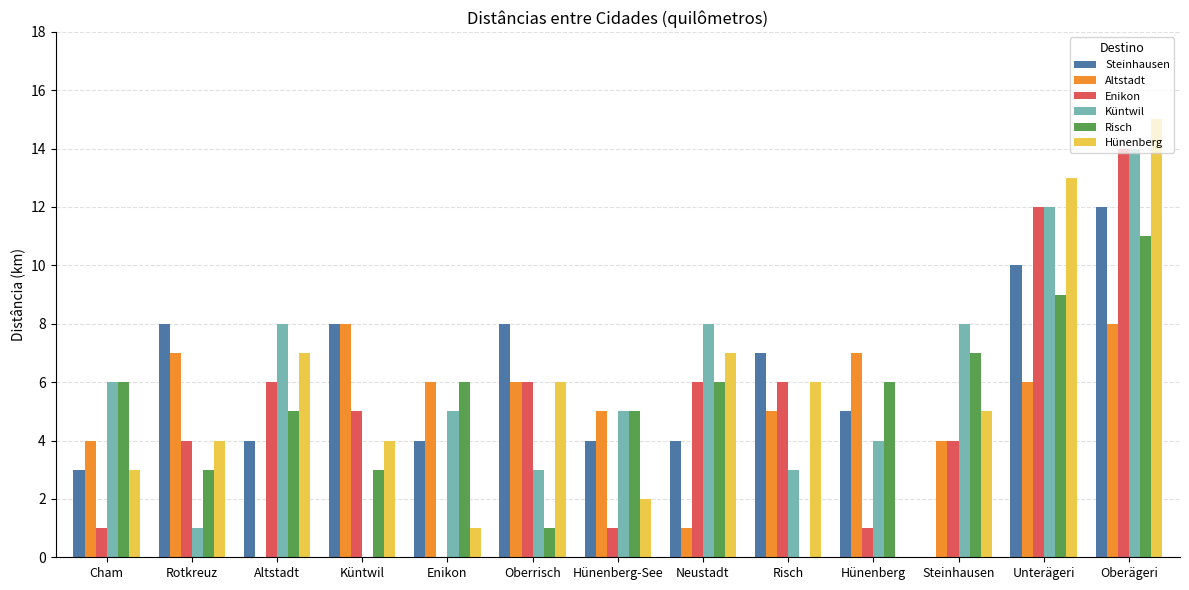

Is the value of Steinhausen at Hünenberg greater than the value of Altstadt at Rotkreuz?

No